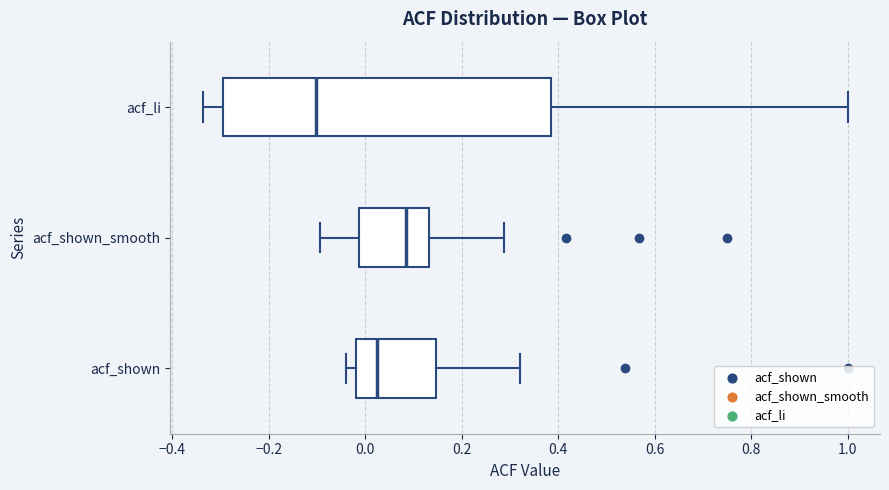

Reading bottom to top, read every box against the x-axis: the position of its median line, the range the box covers, and the ends of its whiskers. The values are not printed on the chart, so give them approximately, as read against the axis.

acf_shown: median 0.02, box -0.02 to 0.14, whiskers -0.04 to 0.32
acf_shown_smooth: median 0.08, box -0.02 to 0.14, whiskers -0.10 to 0.28
acf_li: median -0.10, box -0.30 to 0.38, whiskers -0.34 to 1.00